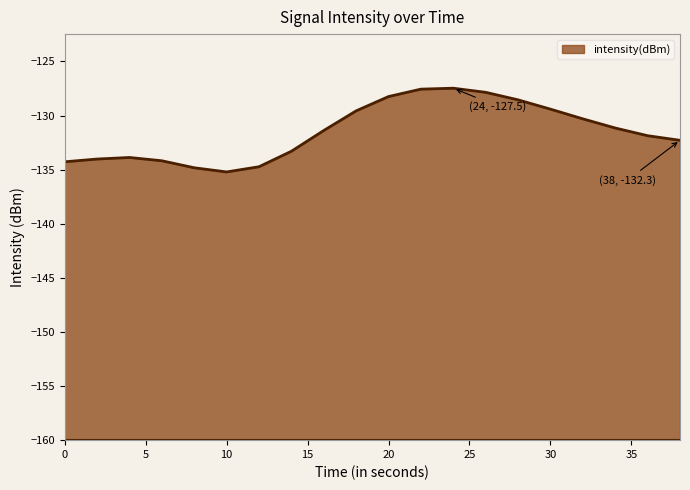

What is the difference between the maximum and minimum values?

7.7